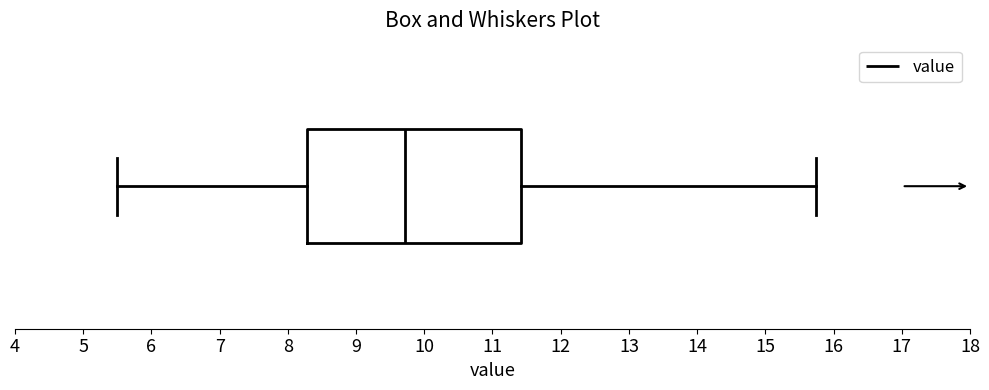

Read this box plot against the x-axis: the position of the median line, the range covered by the box, and the ends of both whiskers. The values are not printed on the chart, so give them approximately, as read against the axis.

median 9.7, box 8.3 to 11.4, whiskers 5.5 to 15.8